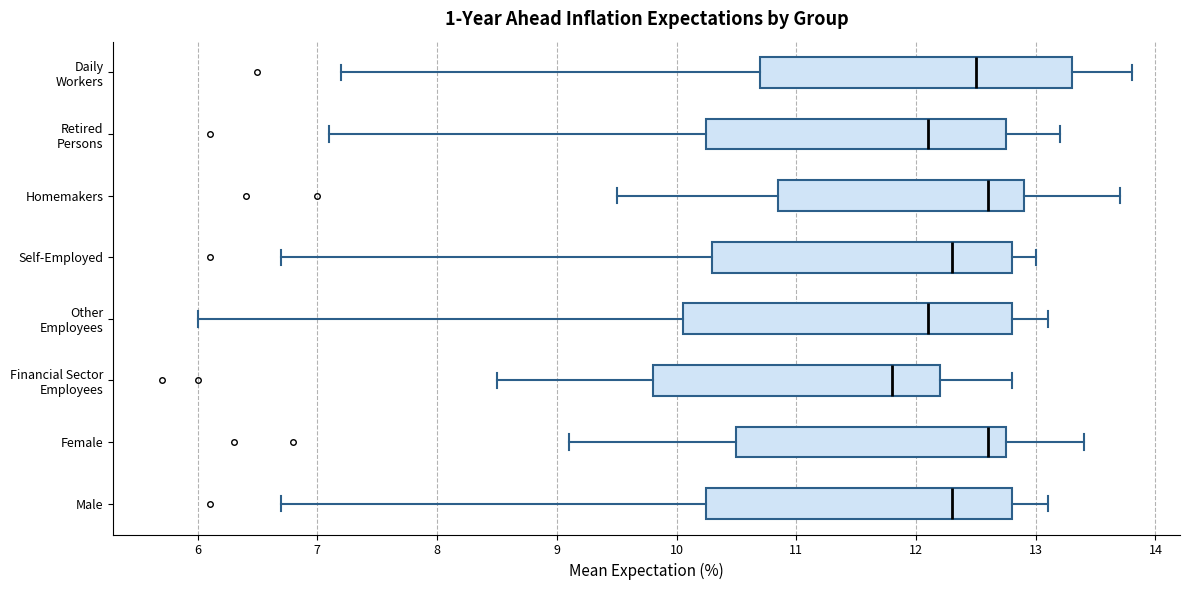

Which box's median line is the furthest to the left?

Financial Sector Employees